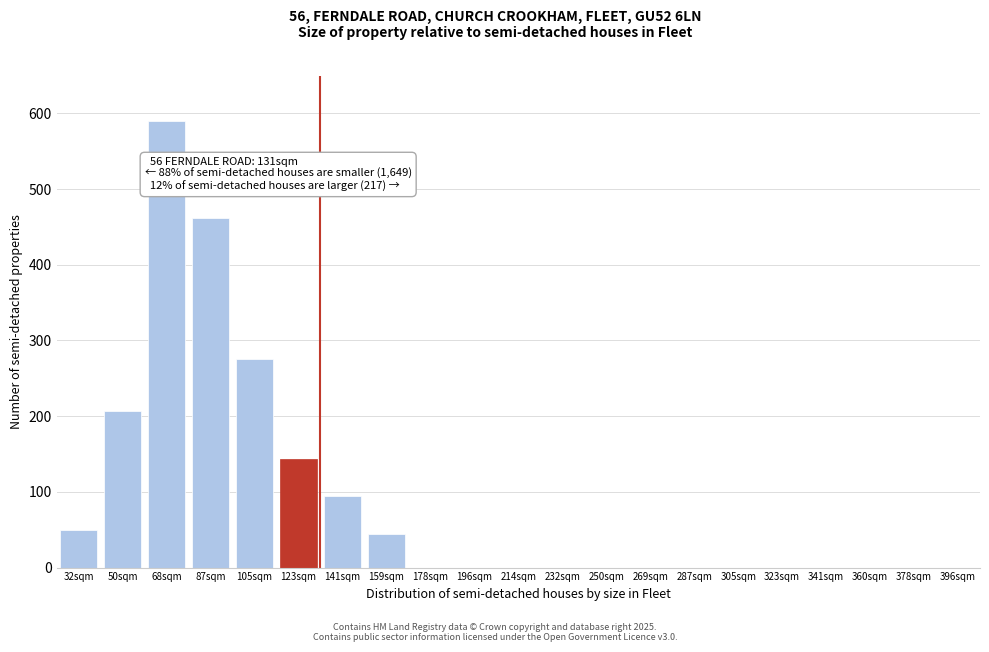

Reading left to right, extract all data points from this chart.

32sqm=50	50sqm=207	68sqm=590	87sqm=462	105sqm=275	123sqm=143	141sqm=95	159sqm=45	178sqm=0	196sqm=0	214sqm=0	232sqm=0	250sqm=0	269sqm=0	287sqm=0	305sqm=0	323sqm=0	341sqm=0	360sqm=0	378sqm=0	396sqm=0